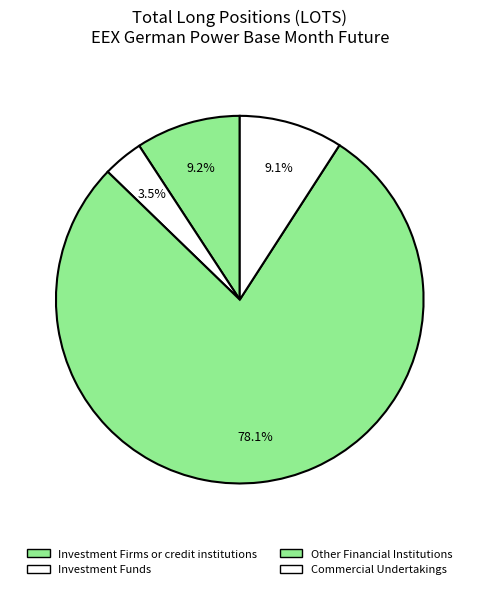

To the nearest percent, what is the combined percentage of Investment Firms or credit institutions and Other Financial Institutions?

87%